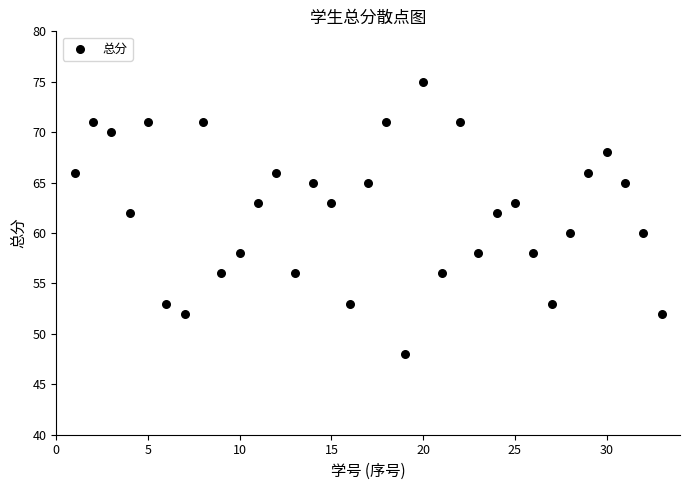

What is the range of Y values (max minus min)?

27